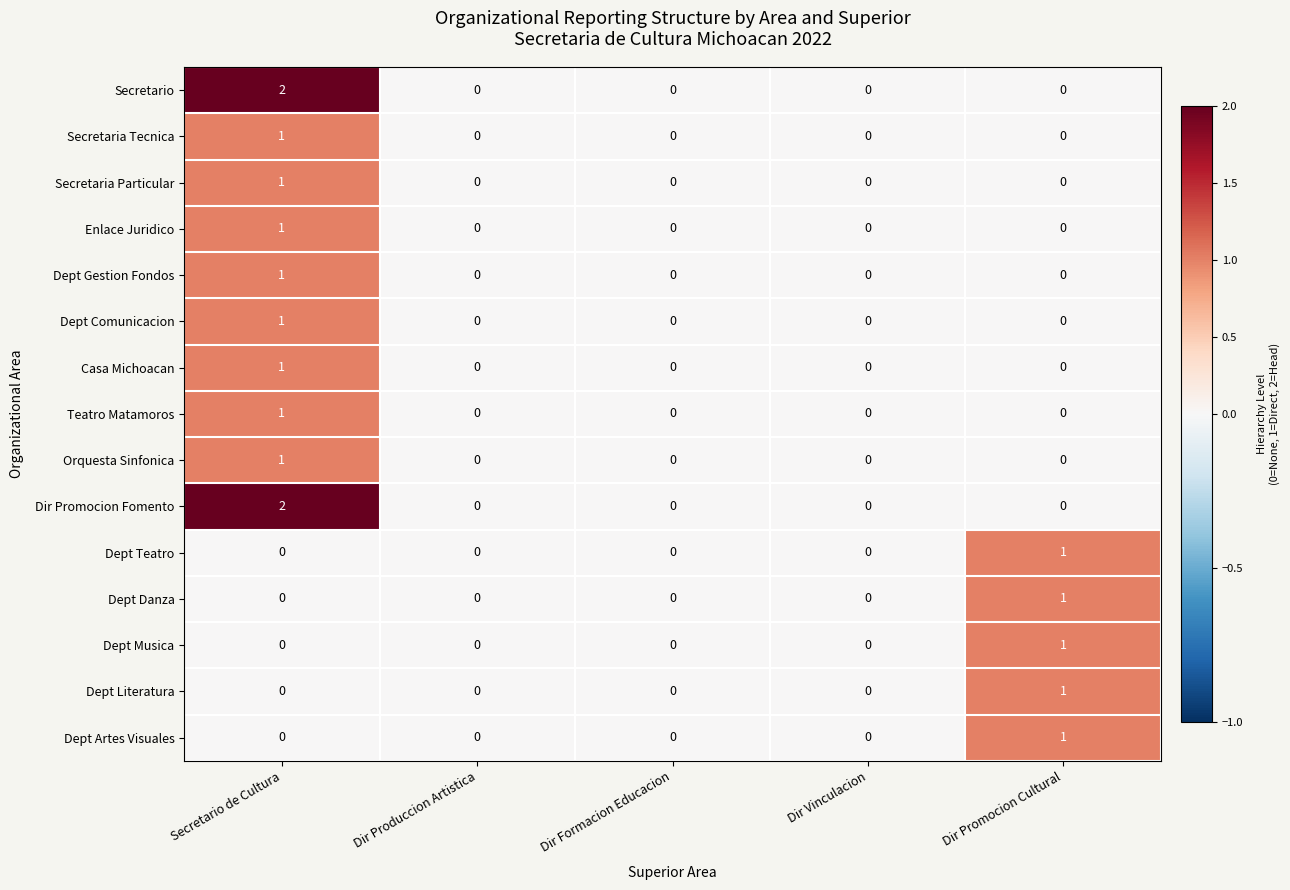

The value of Dept Teatro at Dir Vinculacion is 0. True or false?

True